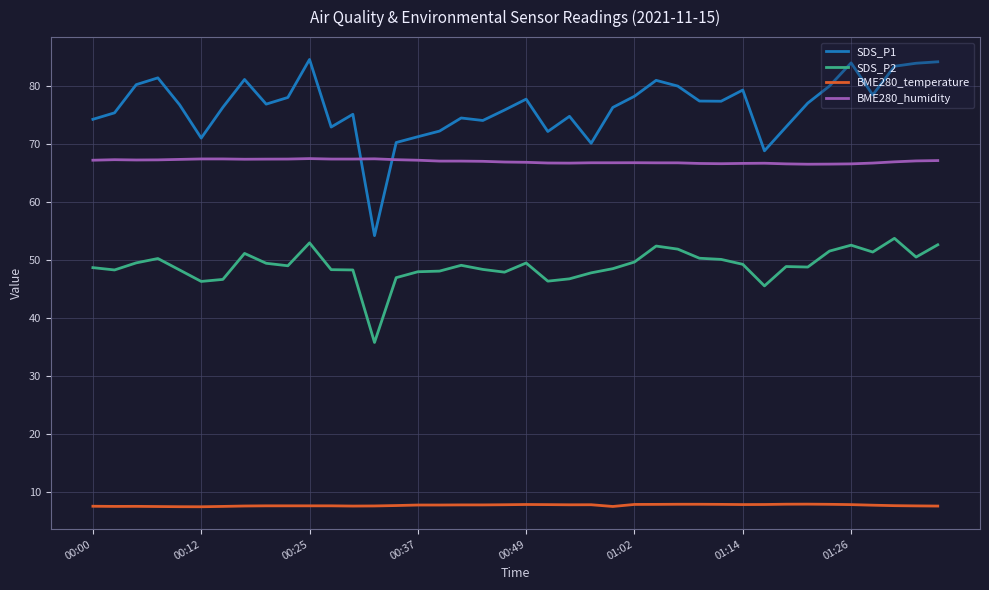

Count the number of data series in this chart.

4